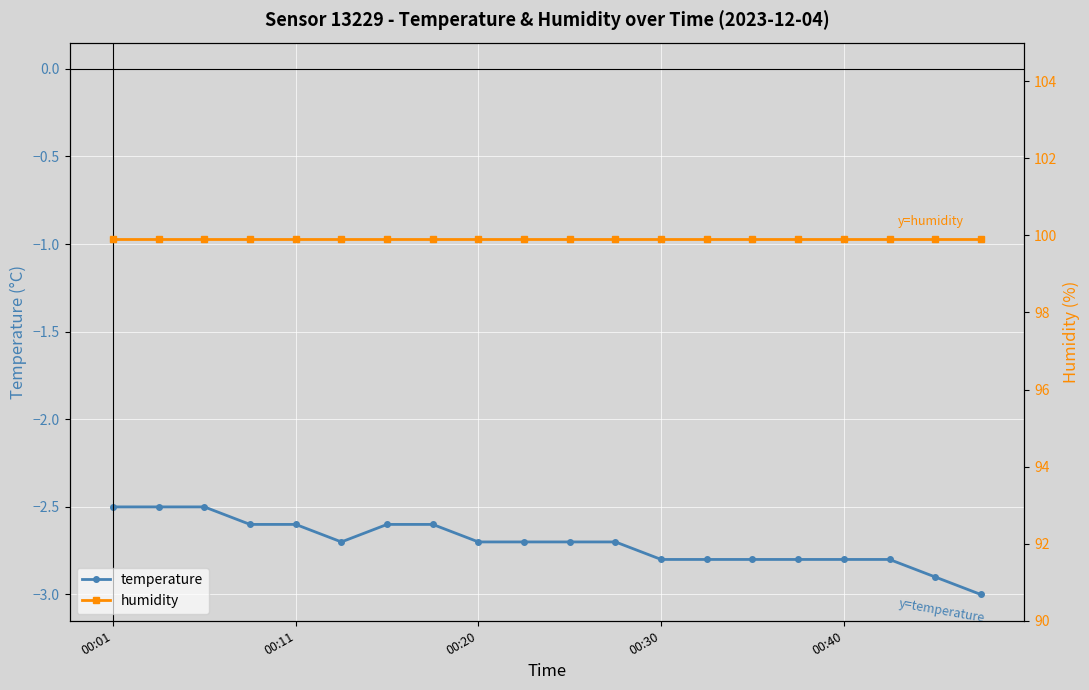

At how many categories does at least one series exceed 39?

20